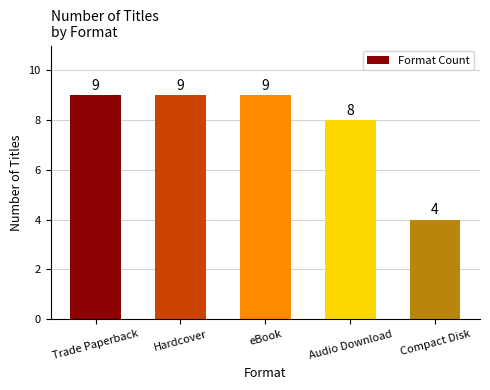

Reading right to left, transcribe all the data shown in this chart.

4	8	9	9	9